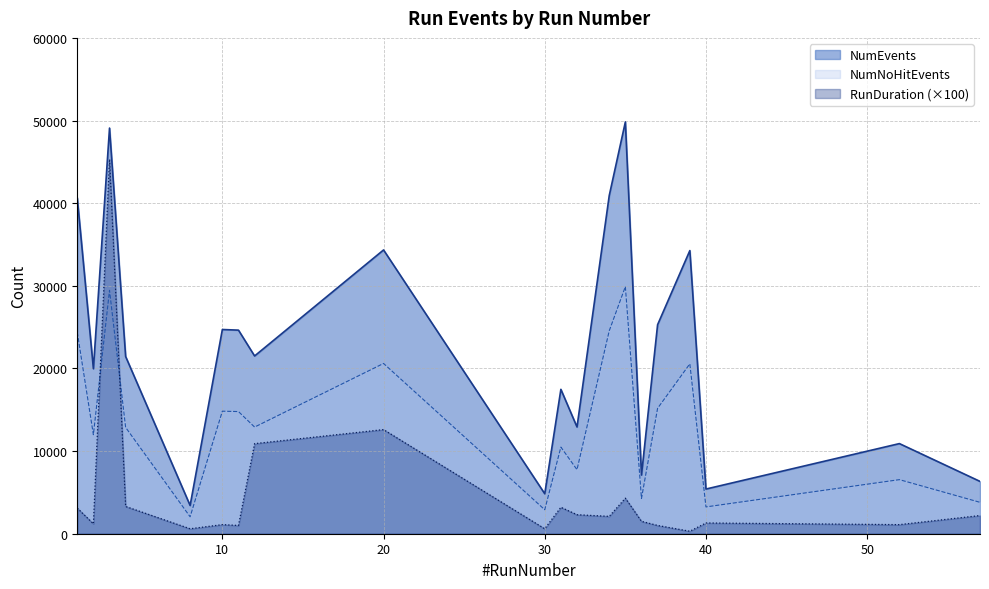

What is the sum of all RunDuration values?

99000.0